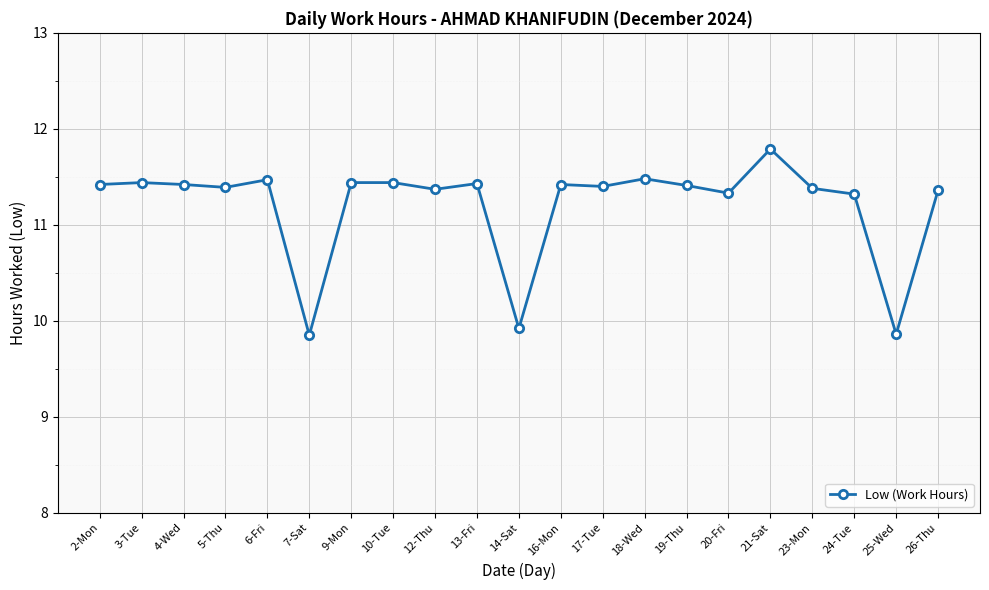

What is the label of the 1st point from the right?

26-Thu